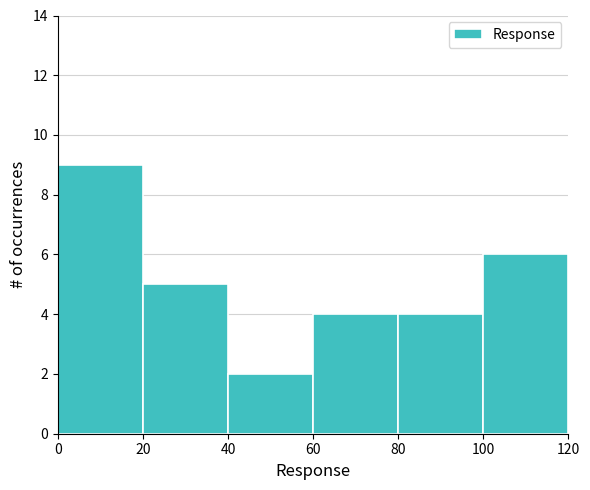

Which range on the x-axis has the tallest bar?

0 to 20